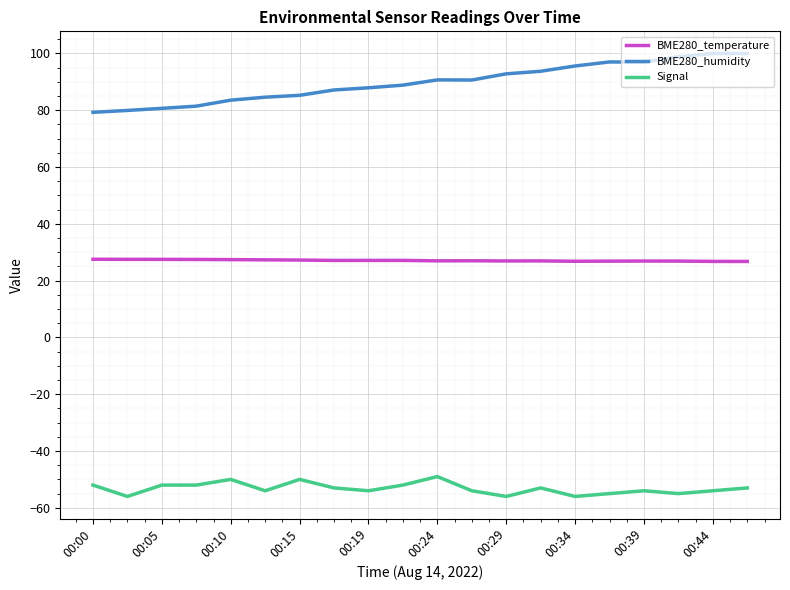

True or false: BME280_temperature and BME280_humidity cross at least once.

False